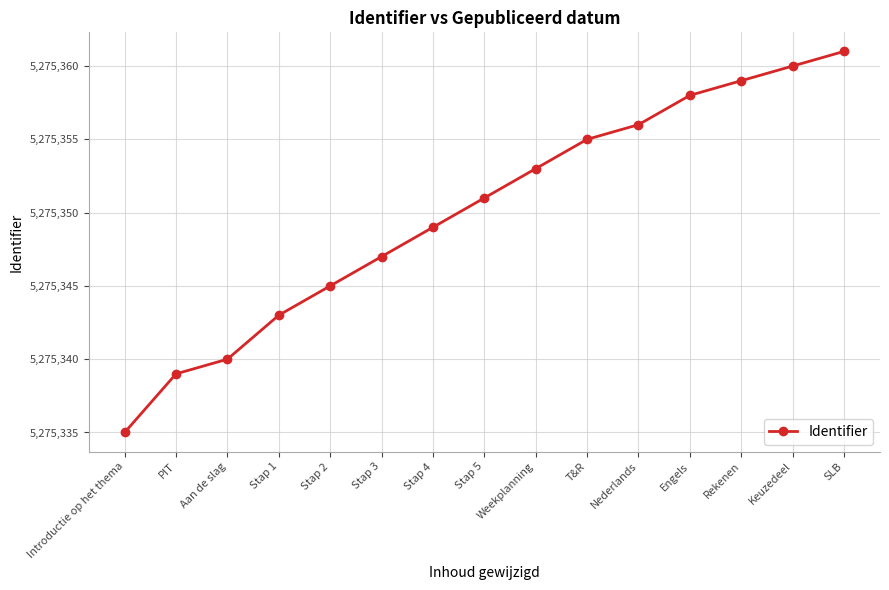

What is the difference between the second highest and second lowest values?

21